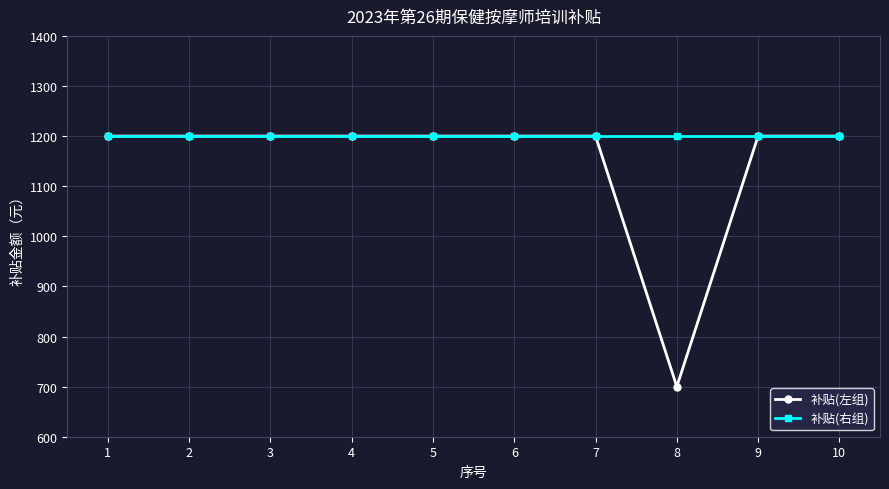

Reading right to left, extract all data points from this chart.

补贴(左组): 10=1200	9=1200	8=700	7=1200	6=1200	5=1200	4=1200	3=1200	2=1200	1=1200
补贴(右组): 10=1200	9=1200	8=1200	7=1200	6=1200	5=1200	4=1200	3=1200	2=1200	1=1200